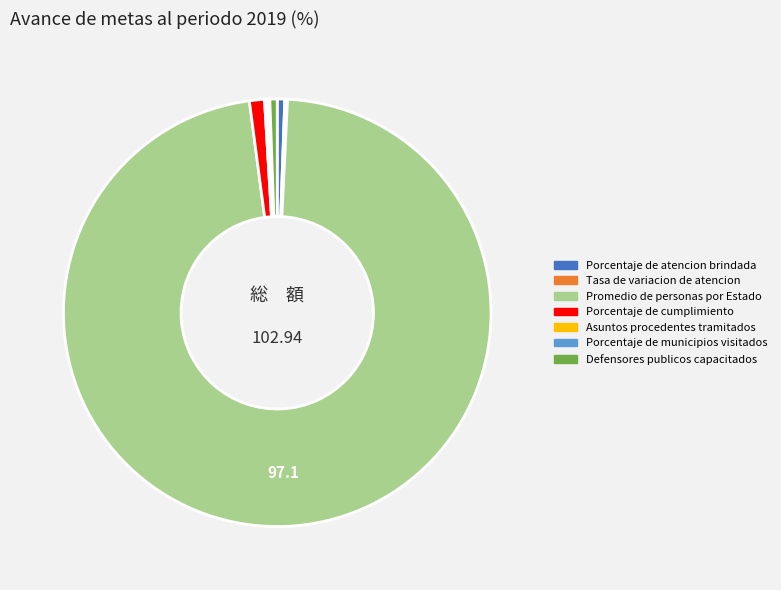

Does any single category account for the majority?

Yes